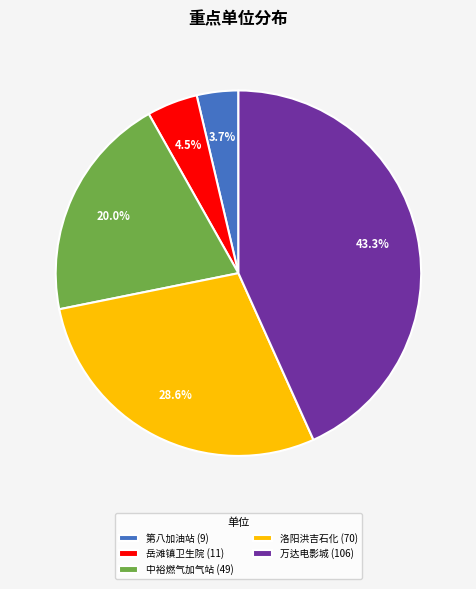

How many slices are in this pie chart?

5